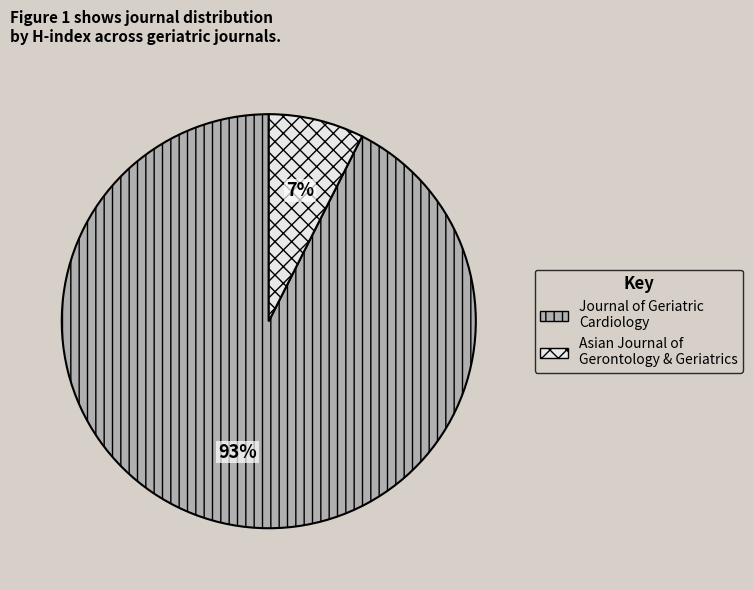

To the nearest percent, what is the average slice percentage?

50%